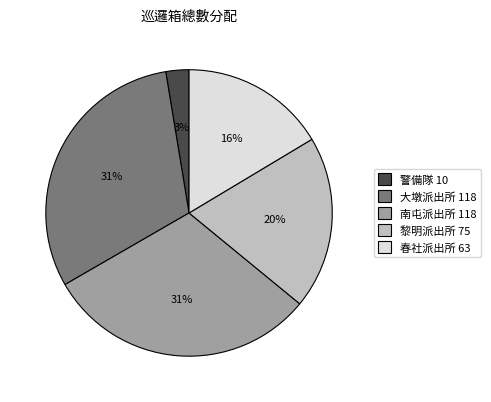

To the nearest percent, what is the combined percentage of 大墩派出所 118 and 南屯派出所 118?

61%